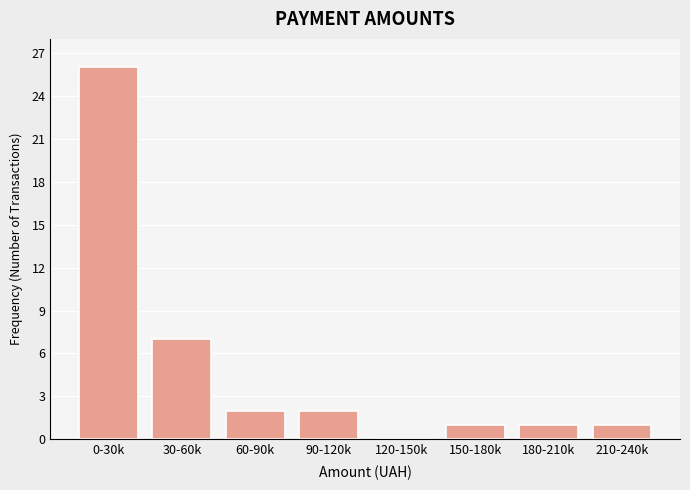

Reading left to right, list all the values displayed in this chart.

0-30k=26	30-60k=7	60-90k=2	90-120k=2	120-150k=0	150-180k=1	180-210k=1	210-240k=1